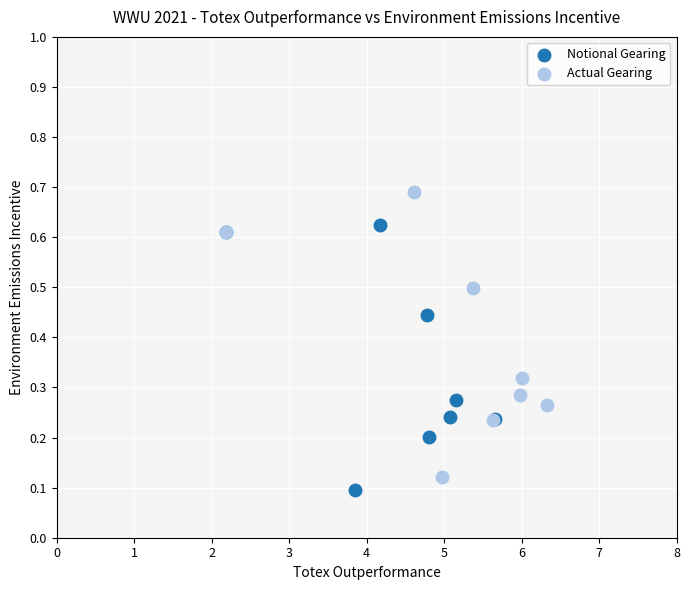

Which series has the largest Y range (max minus min)?

Actual Gearing